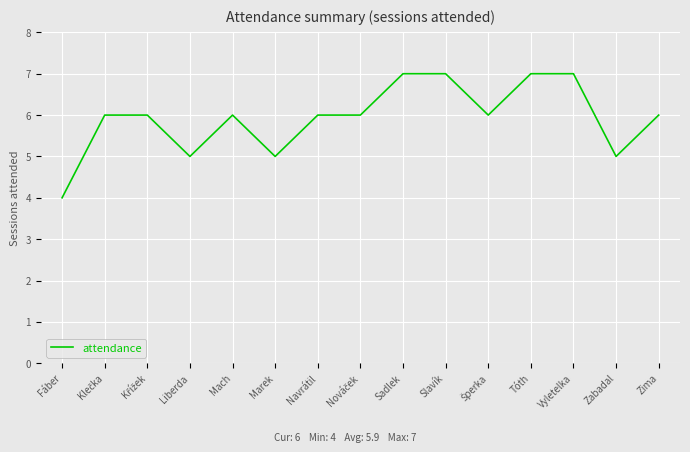

Reading left to right, what are all the values shown in this chart?

4	6	6	5	6	5	6	6	7	7	6	7	7	5	6